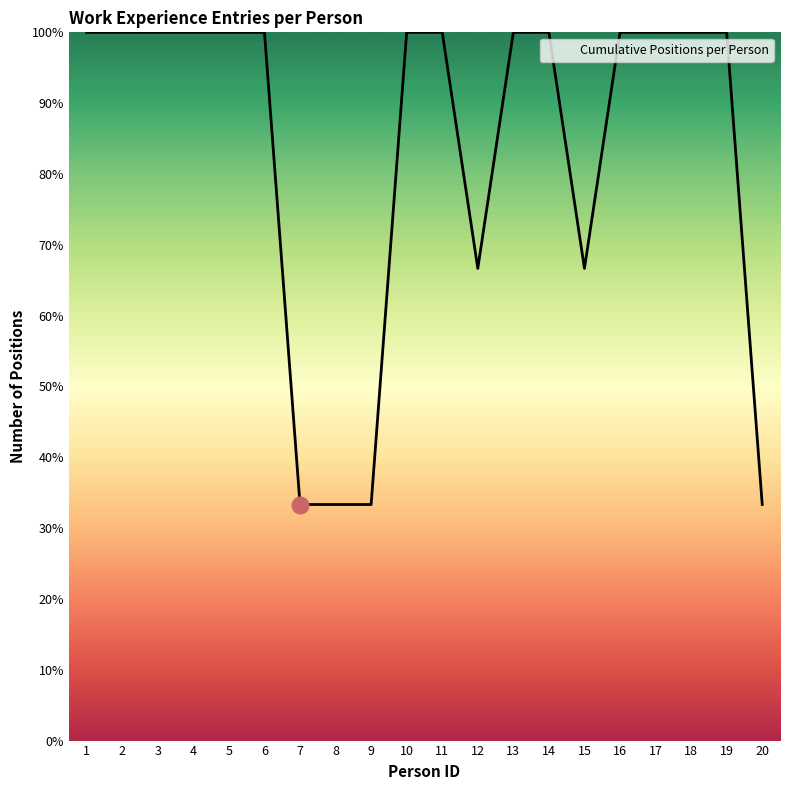

Reading left to right, list all the values displayed in this chart.

100.0	100.0	100.0	100.0	100.0	100.0	33.3	33.3	33.3	100.0	100.0	66.7	100.0	100.0	66.7	100.0	100.0	100.0	100.0	33.3